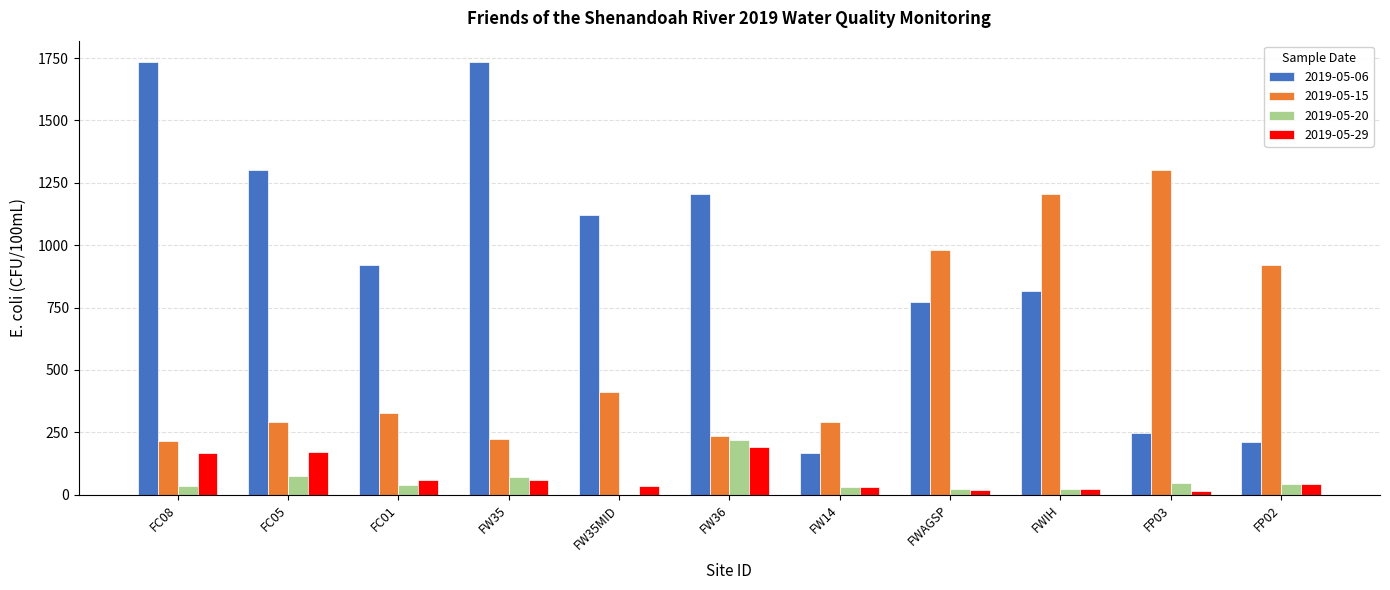

At which category is the sum across all series the highest?

FC08